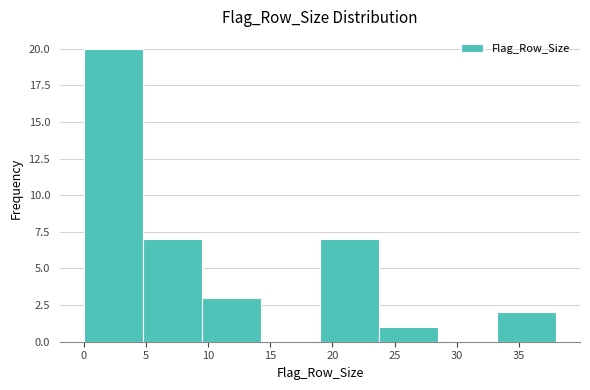

Which range on the x-axis has the tallest bar?

0.00 to 4.75